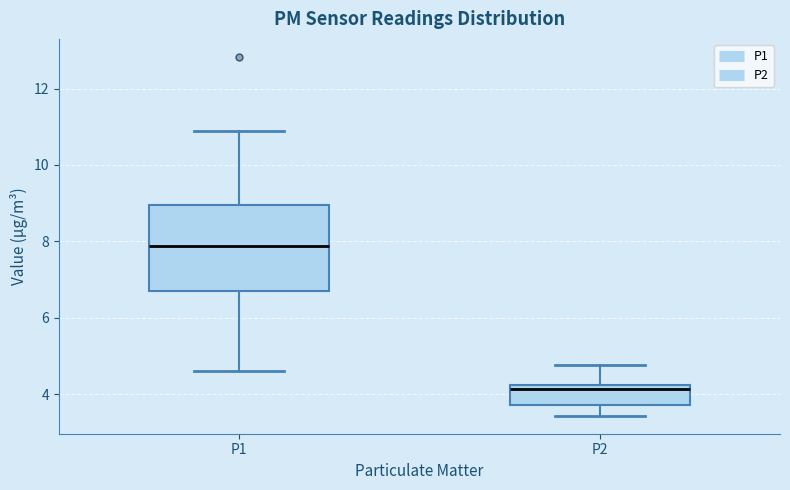

Reading left to right, transcribe this box plot: for each box, give where its median line is, the range the box spans, and where its two whiskers end, as read against the y-axis. The values are not printed on the chart, so give them approximately, as read against the axis.

P1: median 7.8, box 6.8 to 9.0, whiskers 4.6 to 11.0
P2: median 4.2 (just below the box's upper edge), box 3.8 to 4.2, whiskers 3.4 to 4.8